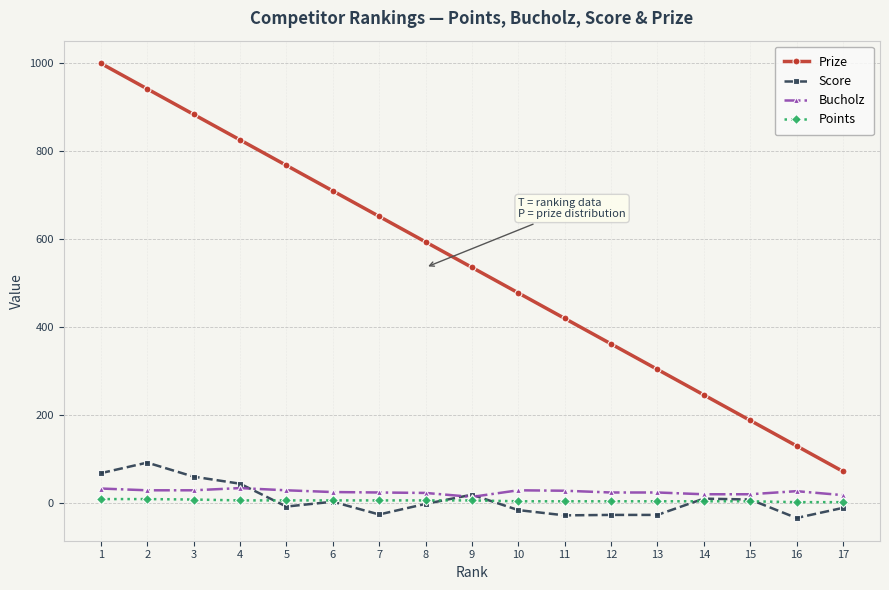

True or false: Points has a value of 4 at 11.

True